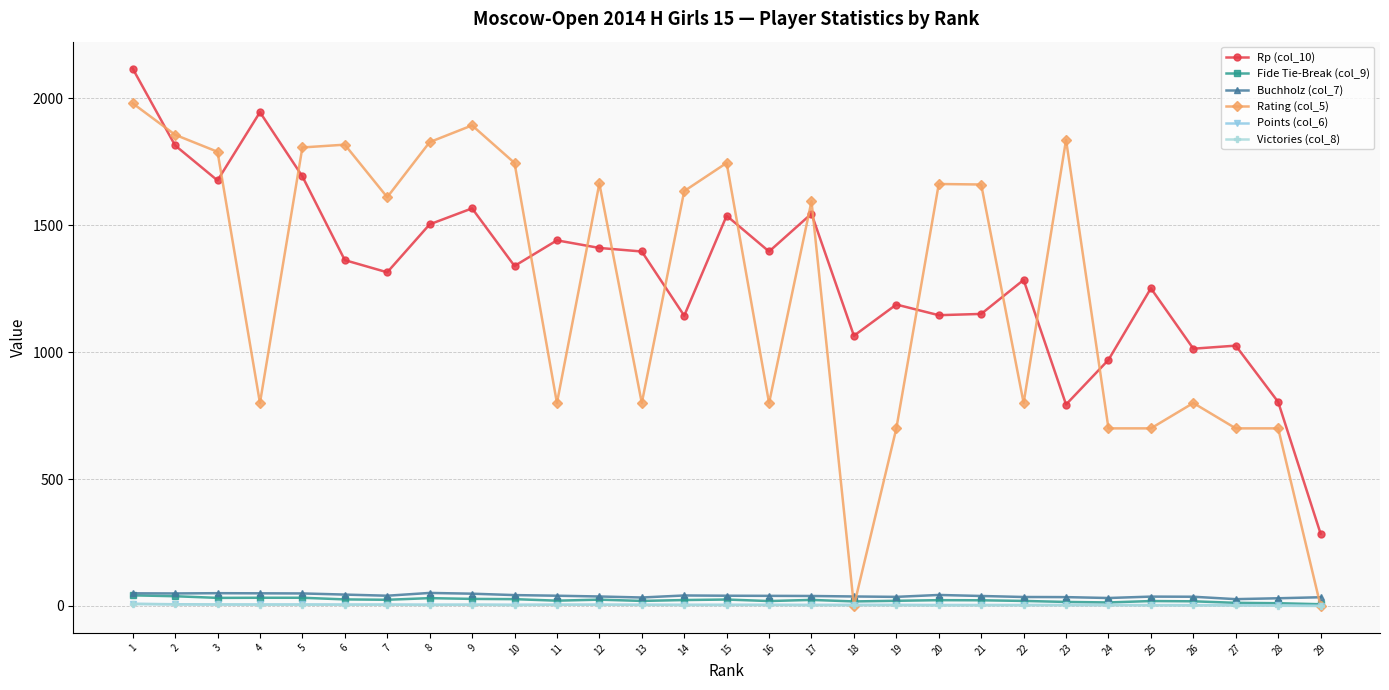

True or false: Rp (col_10) and Fide Tie-Break (col_9) intersect in this chart.

False